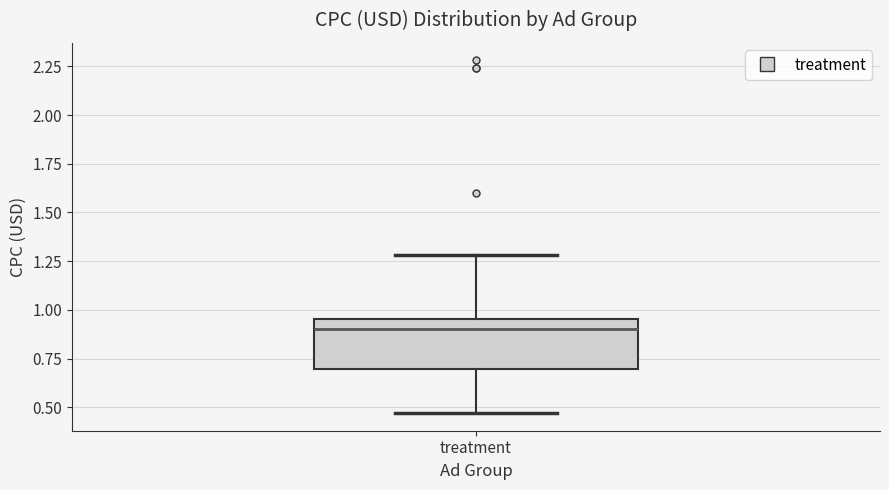

Read this box plot against the y-axis: the position of the median line, the range covered by the box, and the ends of both whiskers. The values are not printed on the chart, so give them approximately, as read against the axis.

median 0.90, box 0.70 to 0.95, whiskers 0.45 to 1.30